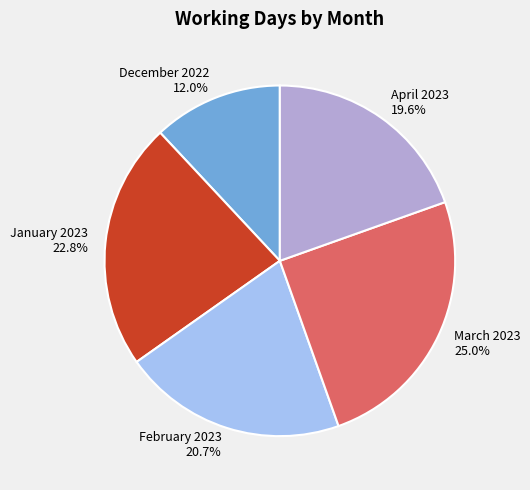

What is the smallest slice in the pie chart?

December 2022